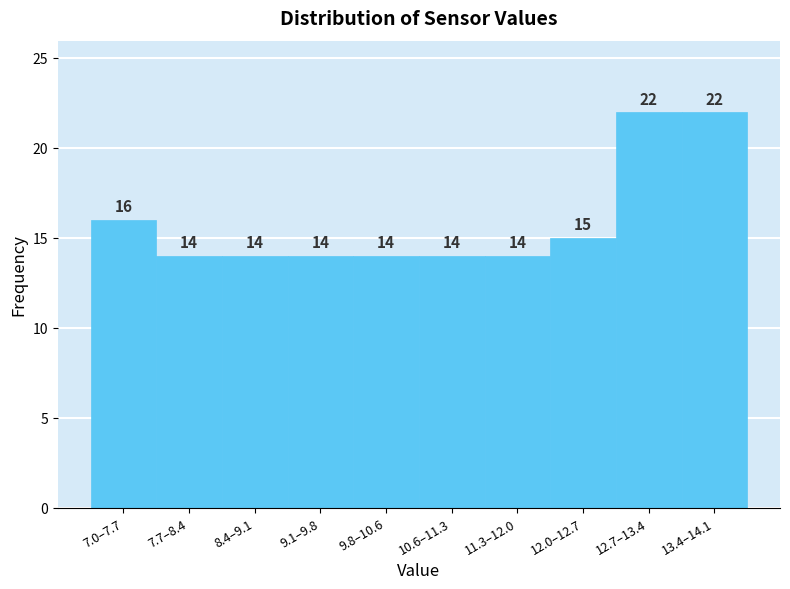

Reading left to right, extract all data points from this chart.

16	14	14	14	14	14	14	15	22	22